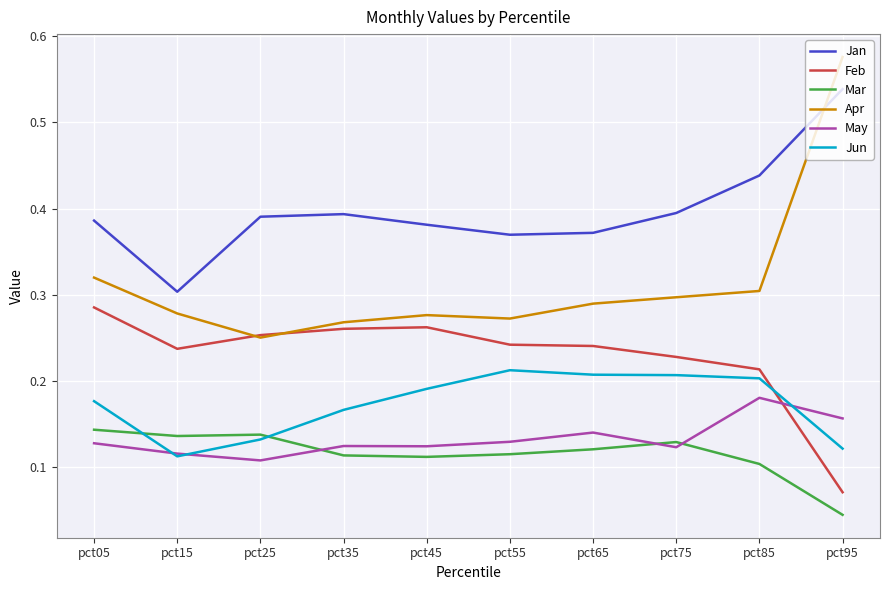

Does the chart display data point markers on the line(s)?

No